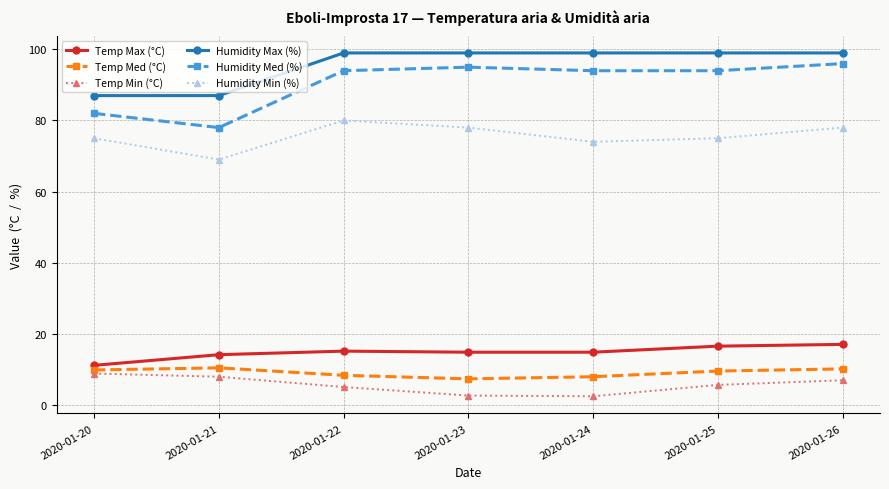

At 2020-01-26, list the series in order from largest to smallest.

Humidity Max (%), Humidity Med (%), Humidity Min (%), Temp Max (°C), Temp Med (°C), Temp Min (°C)